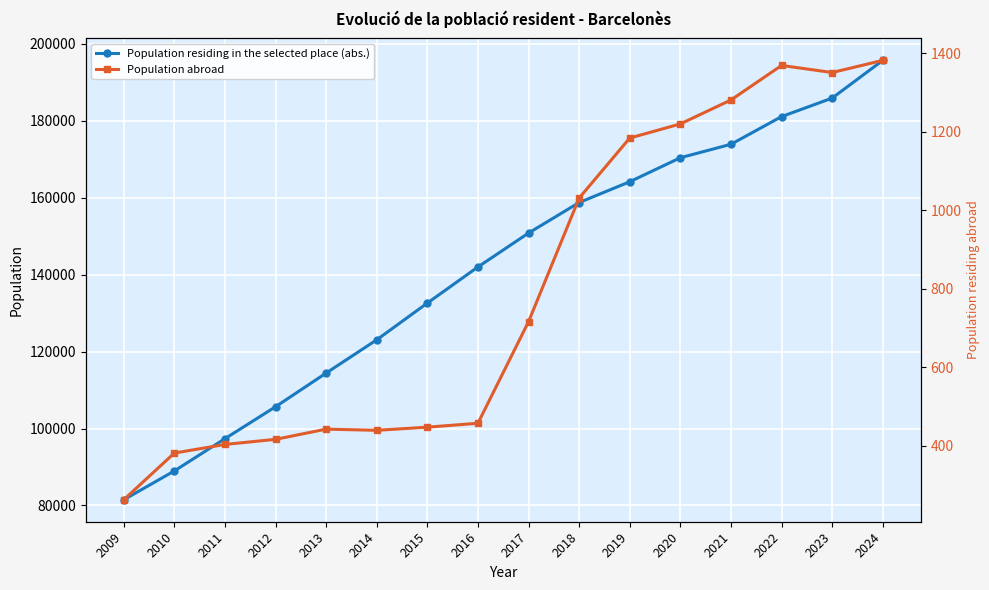

At which category is the sum across all series the highest?

2024